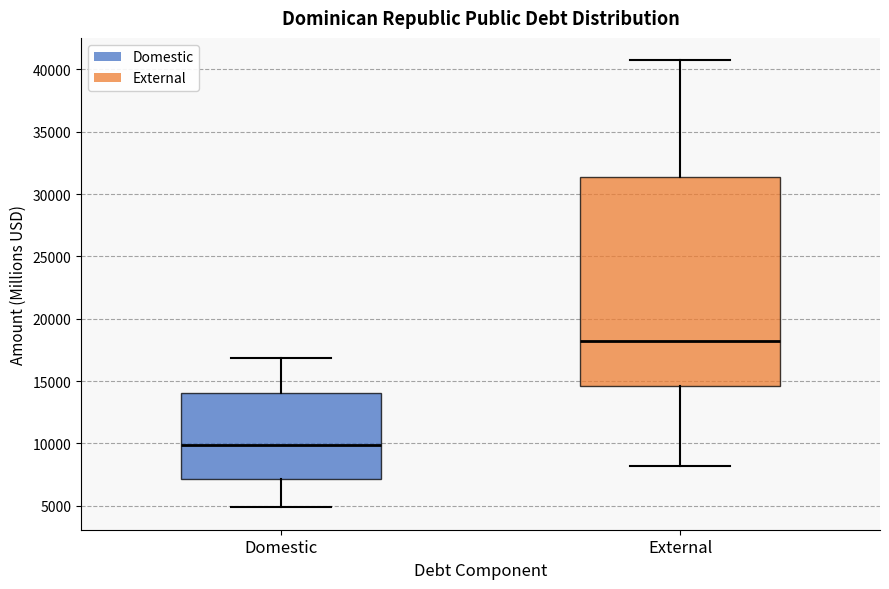

Where does the upper whisker of the box for Domestic end on the y-axis? The values are not printed on the chart, so give them approximately, as read against the axis.

17000